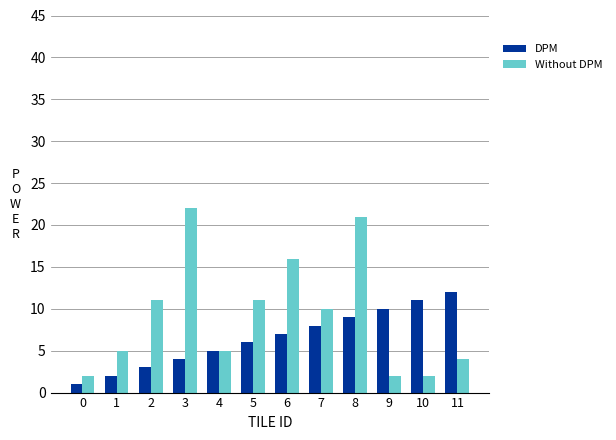

Count the number of data series in this chart.

2